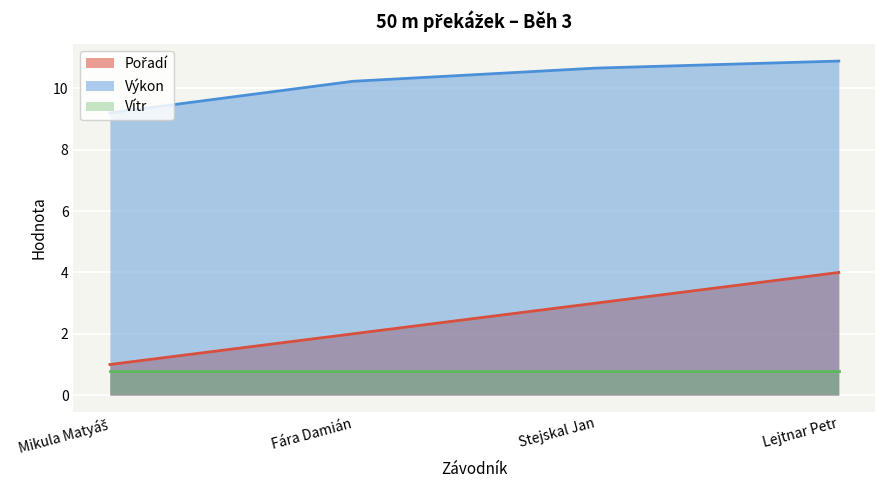

At which category is the sum across all series the highest?

Lejtnar Petr